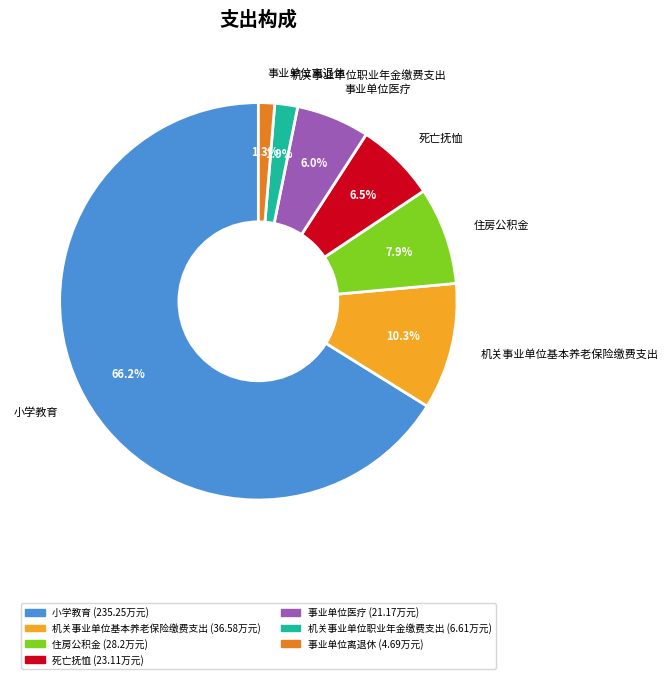

How many slices are in this pie chart?

7